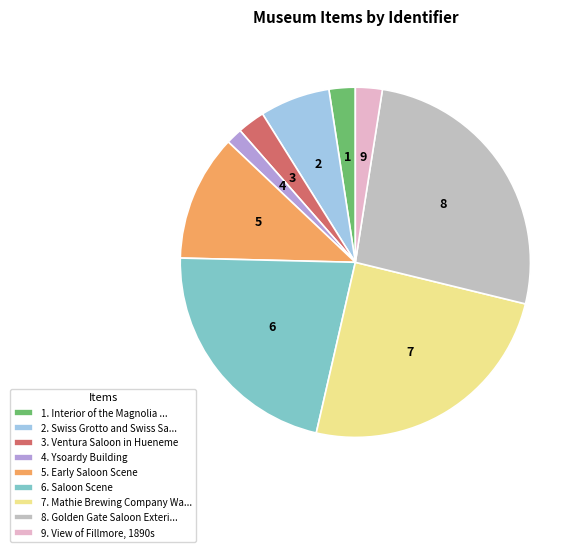

Between 5. Early Saloon Scene and 6. Saloon Scene, which is larger?

6. Saloon Scene